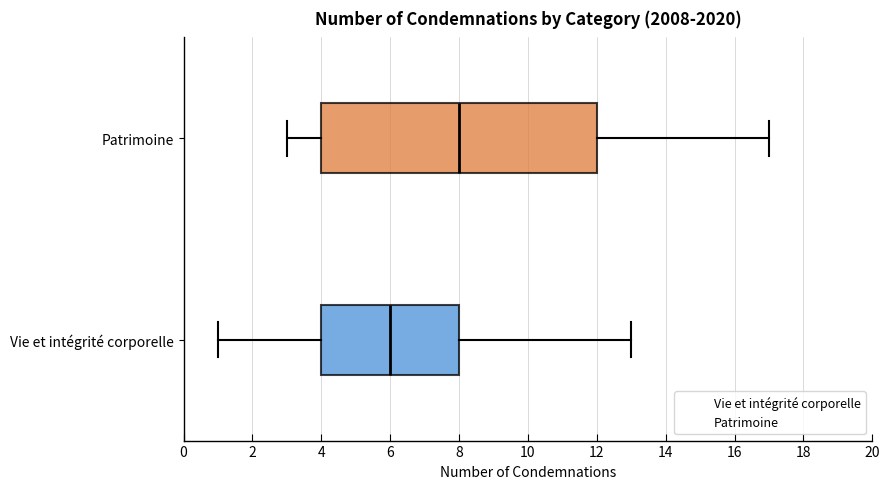

Which box's median line is the furthest to the left?

Vie et intégrité corporelle